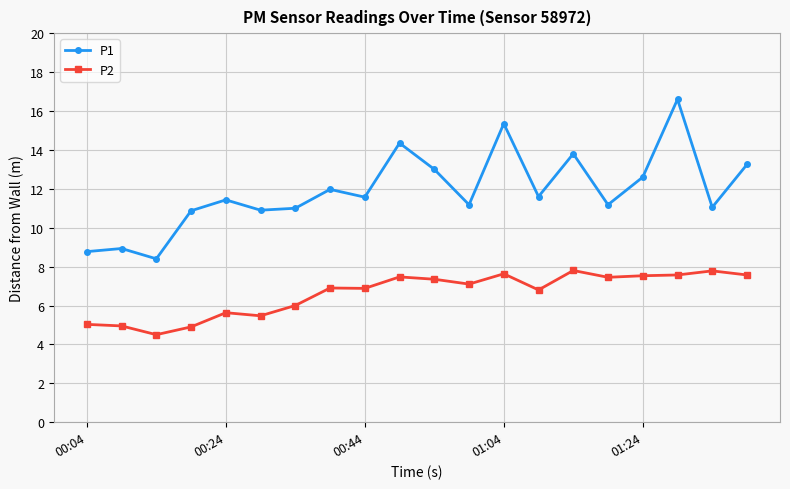

What is the difference between the maximum and second lowest values in the P1 series?

7.8